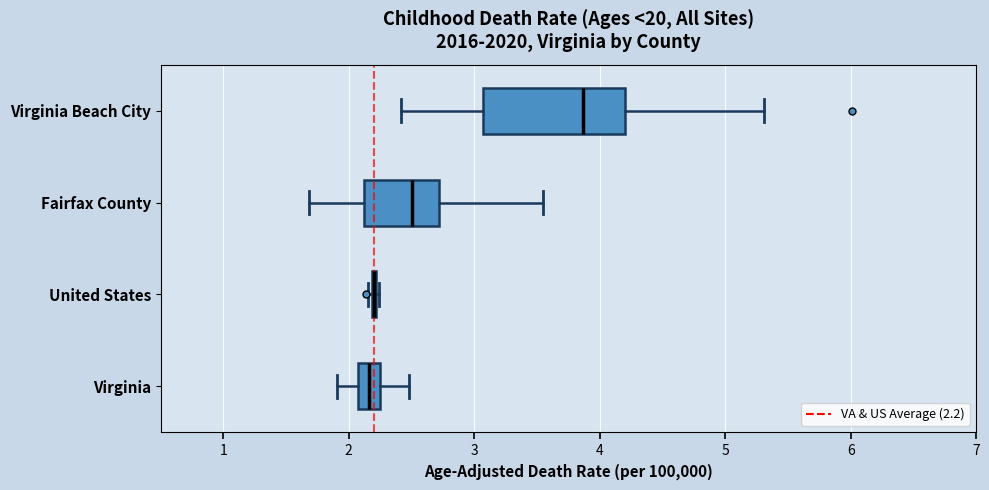

Where is the left edge of the box for Virginia on the x-axis? The values are not printed on the chart, so give them approximately, as read against the axis.

2.1